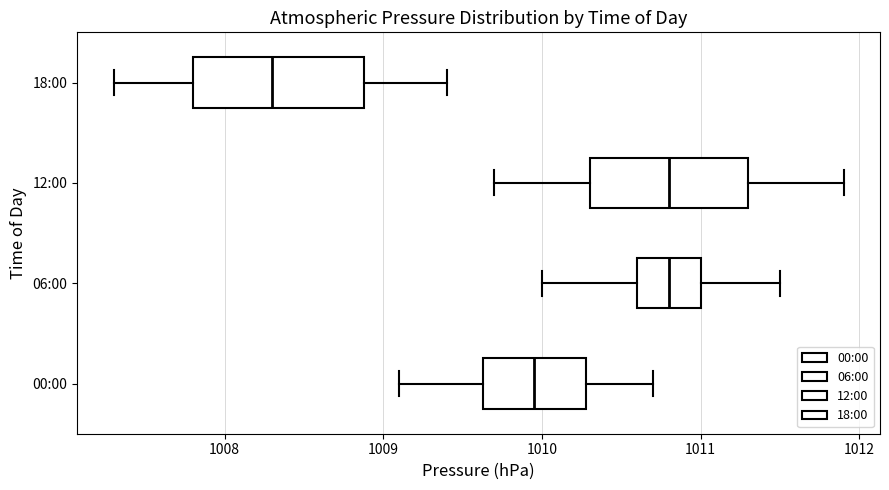

Reading bottom to top, read every box against the x-axis: the position of its median line, the range the box covers, and the ends of its whiskers. The values are not printed on the chart, so give them approximately, as read against the axis.

00:00: median 1010.0, box 1009.6 to 1010.3, whiskers 1009.1 to 1010.7
06:00: median 1010.8, box 1010.6 to 1011.0, whiskers 1010.0 to 1011.5
12:00: median 1010.8, box 1010.3 to 1011.3, whiskers 1009.7 to 1011.9
18:00: median 1008.3, box 1007.8 to 1008.9, whiskers 1007.3 to 1009.4